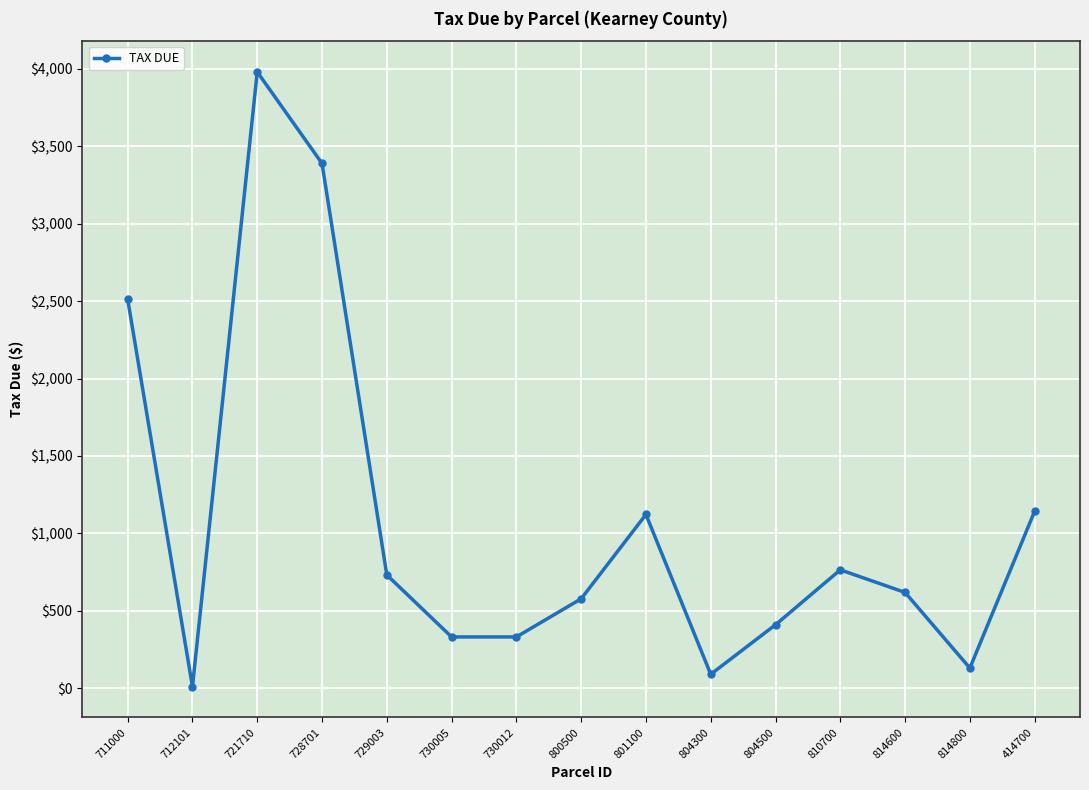

Which label corresponds to the largest value in the chart?

721710